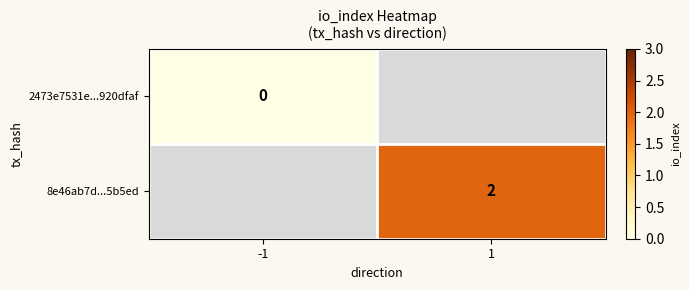

How many distinct data groups are displayed?

2